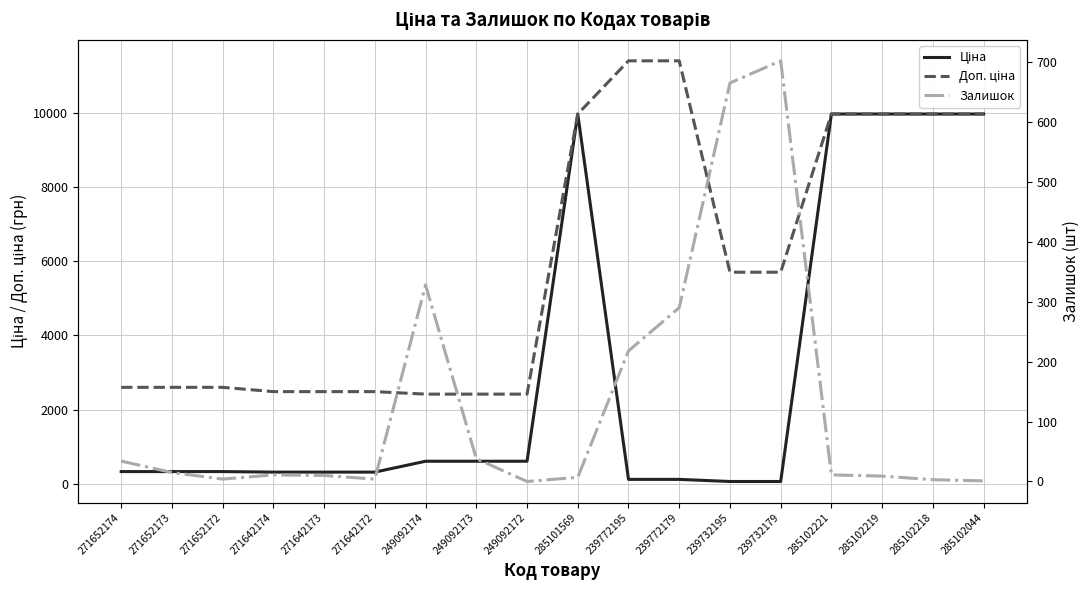

What is the label of the 6th point from the left?

271642172